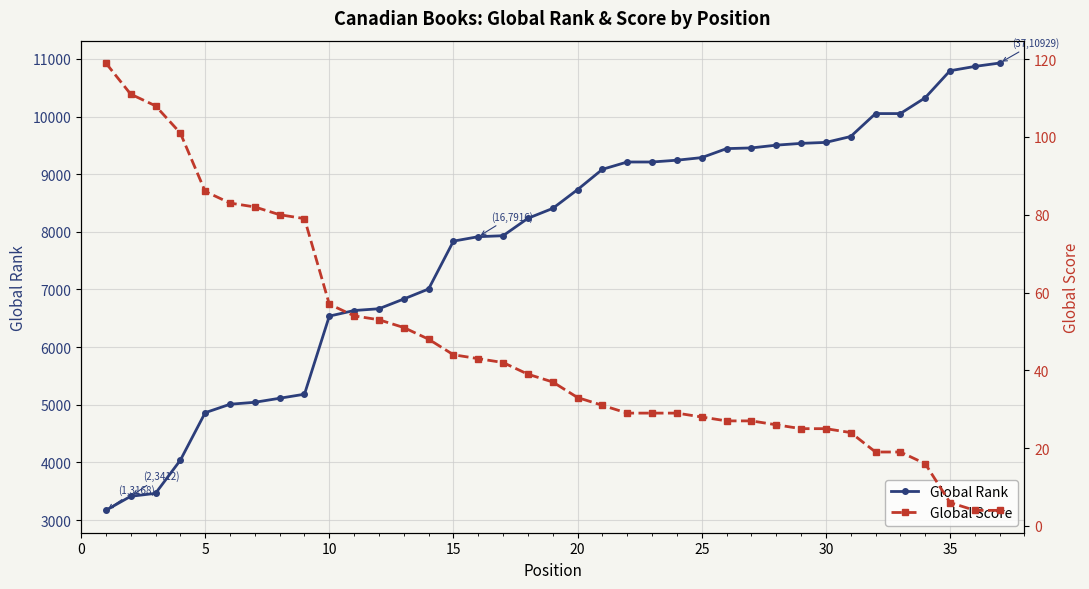

What is the minimum value for Global Rank?

3168